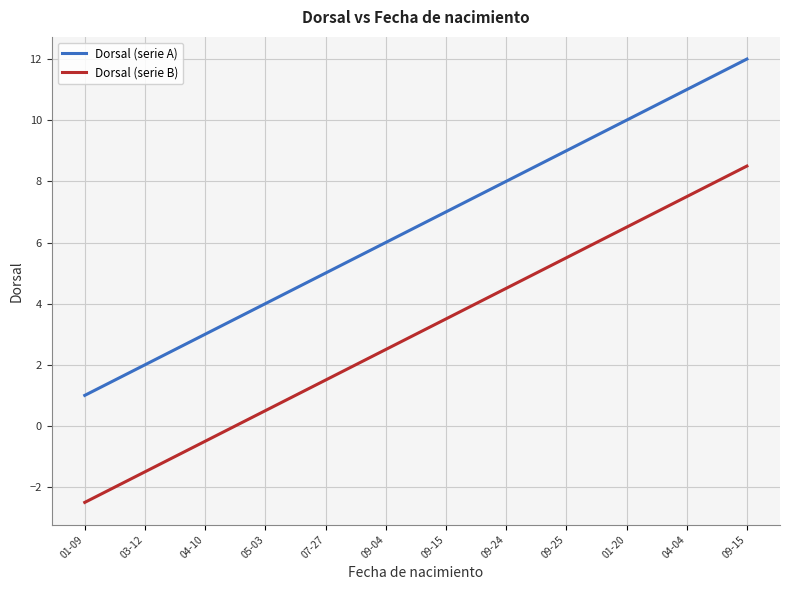

Which category has the highest value across all series?

09-15